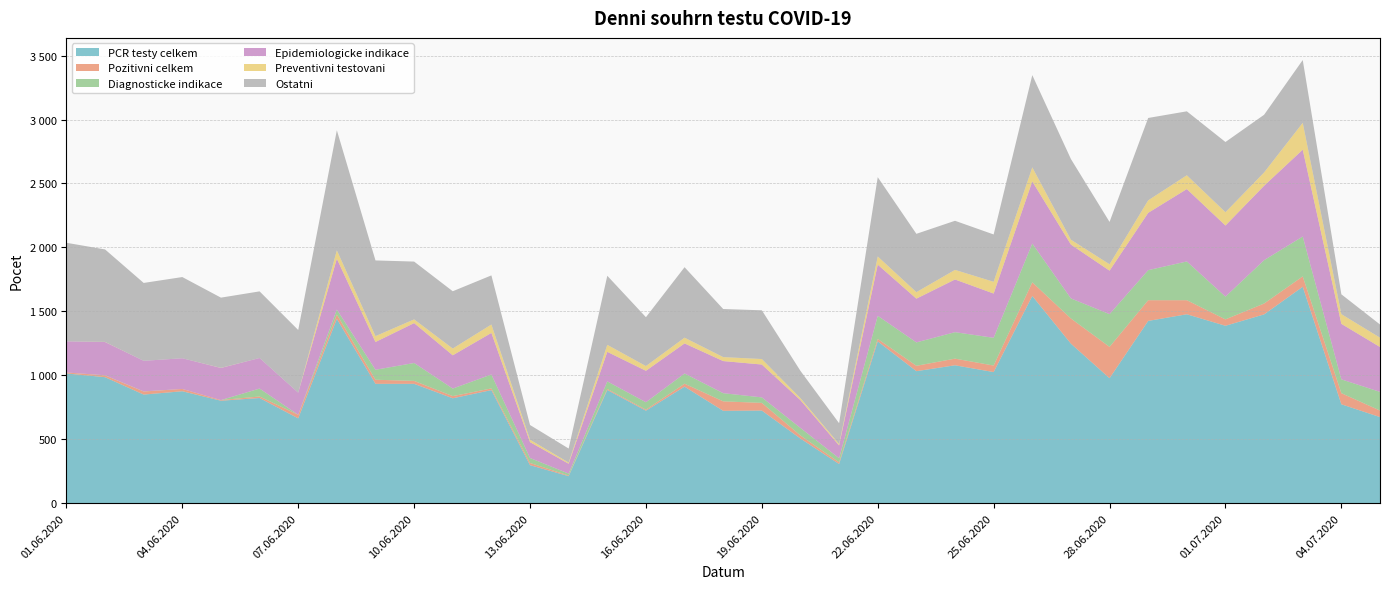

Reading left to right, list all the values displayed in this chart.

PCR testy celkem: 01.06.2020=1014	02.06.2020=985	03.06.2020=849	04.06.2020=875	05.06.2020=801	06.06.2020=822	07.06.2020=663	08.06.2020=1441	09.06.2020=933	10.06.2020=933	11.06.2020=820	12.06.2020=884	13.06.2020=297	14.06.2020=211	15.06.2020=885	16.06.2020=723	17.06.2020=911	18.06.2020=722	19.06.2020=724	20.06.2020=505	21.06.2020=306	22.06.2020=1265	23.06.2020=1032	24.06.2020=1078	25.06.2020=1025	26.06.2020=1620	27.06.2020=1247	28.06.2020=977	29.06.2020=1425	30.06.2020=1477	01.07.2020=1387	02.07.2020=1476	03.07.2020=1692	04.07.2020=773	05.07.2020=673
Pozitivni celkem: 01.06.2020=8	02.06.2020=14	03.06.2020=24	04.06.2020=18	05.06.2020=5	06.06.2020=12	07.06.2020=28	08.06.2020=34	09.06.2020=32	10.06.2020=23	11.06.2020=17	12.06.2020=13	13.06.2020=17	14.06.2020=5	15.06.2020=8	16.06.2020=8	17.06.2020=23	18.06.2020=74	19.06.2020=60	20.06.2020=24	21.06.2020=13	22.06.2020=19	23.06.2020=42	24.06.2020=52	25.06.2020=51	26.06.2020=107	27.06.2020=197	28.06.2020=245	29.06.2020=162	30.06.2020=110	01.07.2020=50	02.07.2020=85	03.07.2020=81	04.07.2020=87	05.07.2020=51
Diagnosticke indikace: 01.06.2020=0	02.06.2020=1	03.06.2020=1	04.06.2020=0	05.06.2020=0	06.06.2020=62	07.06.2020=0	08.06.2020=39	09.06.2020=78	10.06.2020=140	11.06.2020=59	12.06.2020=109	13.06.2020=39	14.06.2020=15	15.06.2020=59	16.06.2020=58	17.06.2020=80	18.06.2020=64	19.06.2020=43	20.06.2020=59	21.06.2020=32	22.06.2020=181	23.06.2020=183	24.06.2020=207	25.06.2020=217	26.06.2020=303	27.06.2020=157	28.06.2020=256	29.06.2020=235	30.06.2020=303	01.07.2020=178	02.07.2020=339	03.07.2020=312	04.07.2020=108	05.07.2020=146
Epidemiologicke indikace: 01.06.2020=243	02.06.2020=260	03.06.2020=239	04.06.2020=240	05.06.2020=251	06.06.2020=239	07.06.2020=173	08.06.2020=397	09.06.2020=217	10.06.2020=312	11.06.2020=260	12.06.2020=325	13.06.2020=124	14.06.2020=77	15.06.2020=231	16.06.2020=246	17.06.2020=235	18.06.2020=251	19.06.2020=257	20.06.2020=217	21.06.2020=100	22.06.2020=400	23.06.2020=342	24.06.2020=412	25.06.2020=346	26.06.2020=486	27.06.2020=421	28.06.2020=340	29.06.2020=448	30.06.2020=566	01.07.2020=556	02.07.2020=582	03.07.2020=679	04.07.2020=434	05.07.2020=351
Preventivni testovani: 01.06.2020=0	02.06.2020=1	03.06.2020=0	04.06.2020=0	05.06.2020=1	06.06.2020=0	07.06.2020=0	08.06.2020=66	09.06.2020=46	10.06.2020=29	11.06.2020=53	12.06.2020=66	13.06.2020=19	14.06.2020=9	15.06.2020=55	16.06.2020=37	17.06.2020=45	18.06.2020=31	19.06.2020=43	20.06.2020=16	21.06.2020=11	22.06.2020=64	23.06.2020=51	24.06.2020=75	25.06.2020=92	26.06.2020=110	27.06.2020=38	28.06.2020=50	29.06.2020=98	30.06.2020=108	01.07.2020=104	02.07.2020=104	03.07.2020=210	04.07.2020=76	05.07.2020=73
Ostatni: 01.06.2020=771	02.06.2020=723	03.06.2020=609	04.06.2020=635	05.06.2020=549	06.06.2020=521	07.06.2020=490	08.06.2020=939	09.06.2020=592	10.06.2020=452	11.06.2020=448	12.06.2020=384	13.06.2020=115	14.06.2020=110	15.06.2020=540	16.06.2020=382	17.06.2020=551	18.06.2020=376	19.06.2020=381	20.06.2020=213	21.06.2020=163	22.06.2020=620	23.06.2020=456	24.06.2020=384	25.06.2020=370	26.06.2020=721	27.06.2020=631	28.06.2020=331	29.06.2020=644	30.06.2020=500	01.07.2020=549	02.07.2020=451	03.07.2020=491	04.07.2020=155	05.07.2020=103